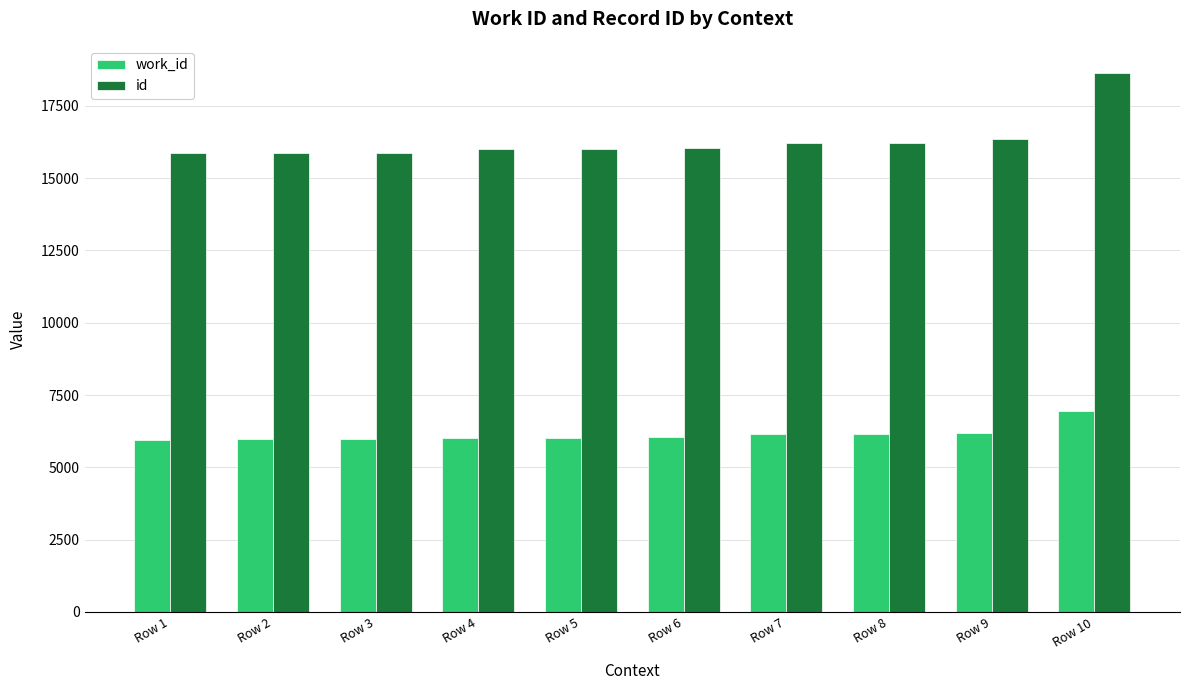

What is the sum of the id values at Row 7 and Row 6?

32255